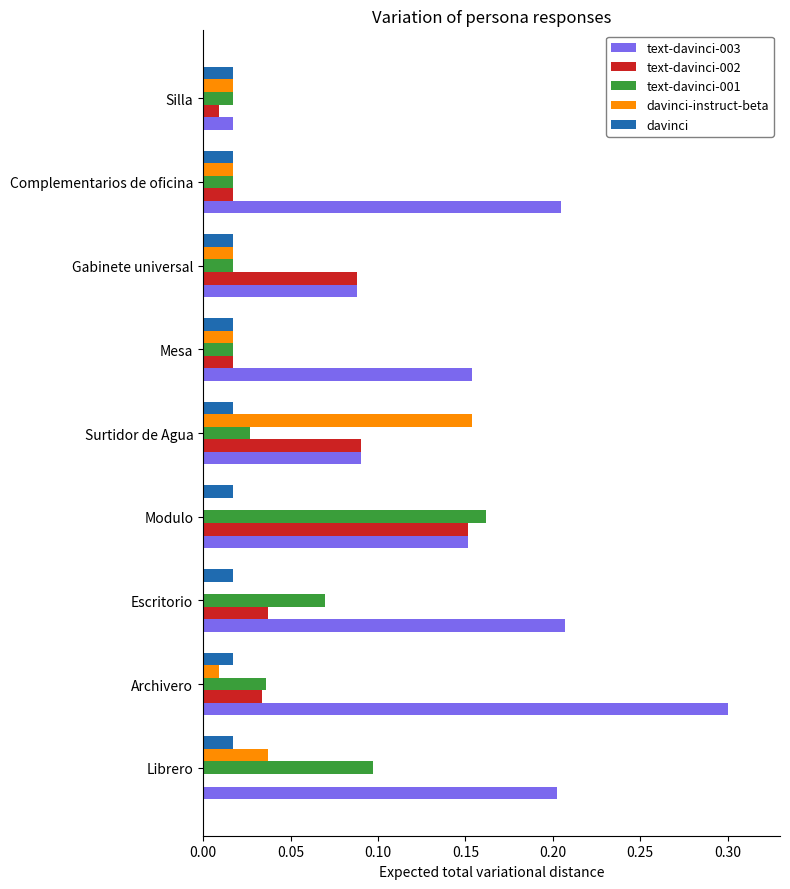

Is the value of text-davinci-002 at Escritorio greater than the value of davinci at Modulo?

Yes